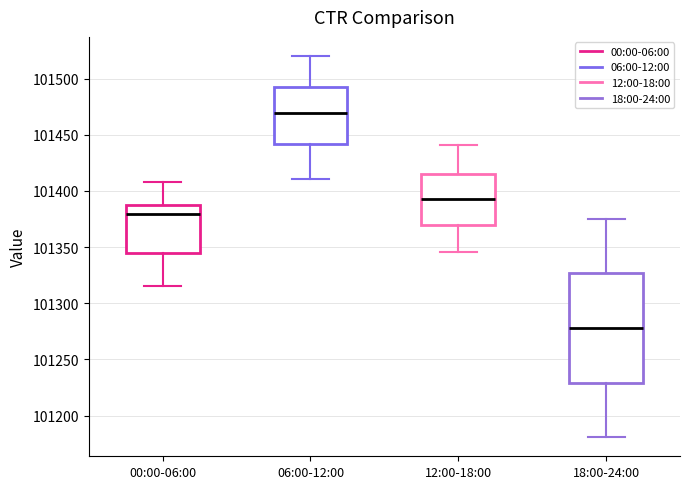

Reading left to right, transcribe this box plot: for each box, give where its median line is, the range the box spans, and where its two whiskers end, as read against the y-axis. The values are not printed on the chart, so give them approximately, as read against the axis.

00:00-06:00: median 101380, box 101345 to 101385, whiskers 101315 to 101410
06:00-12:00: median 101470, box 101440 to 101495, whiskers 101410 to 101520
12:00-18:00: median 101395, box 101370 to 101415, whiskers 101345 to 101440
18:00-24:00: median 101280, box 101230 to 101325, whiskers 101180 to 101375